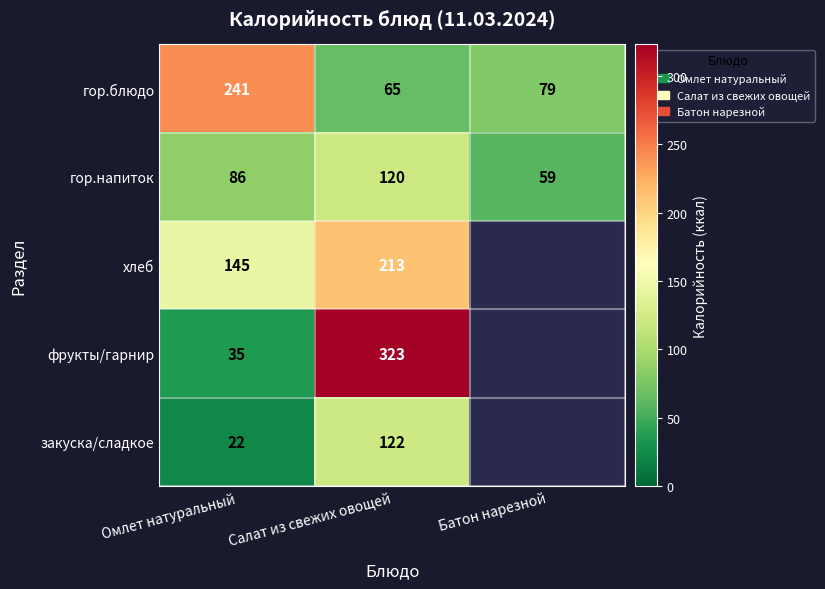

What is the lowest value of the гор.блюдо series?

65